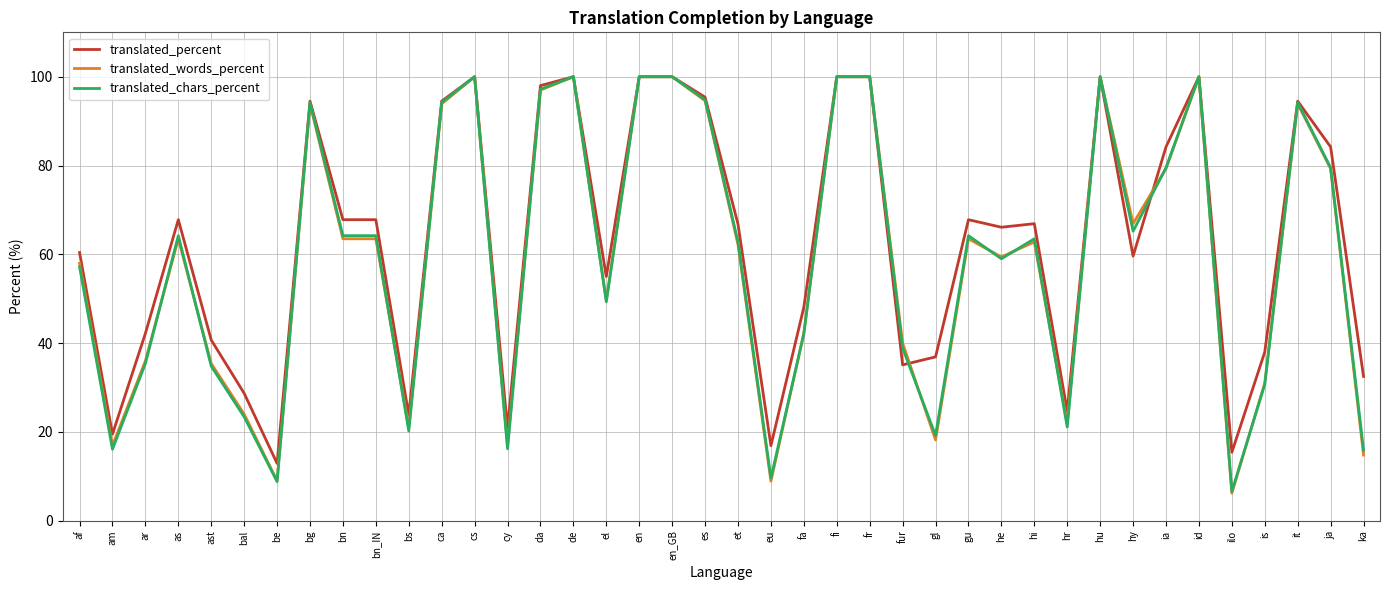

What position from the right is es?

21